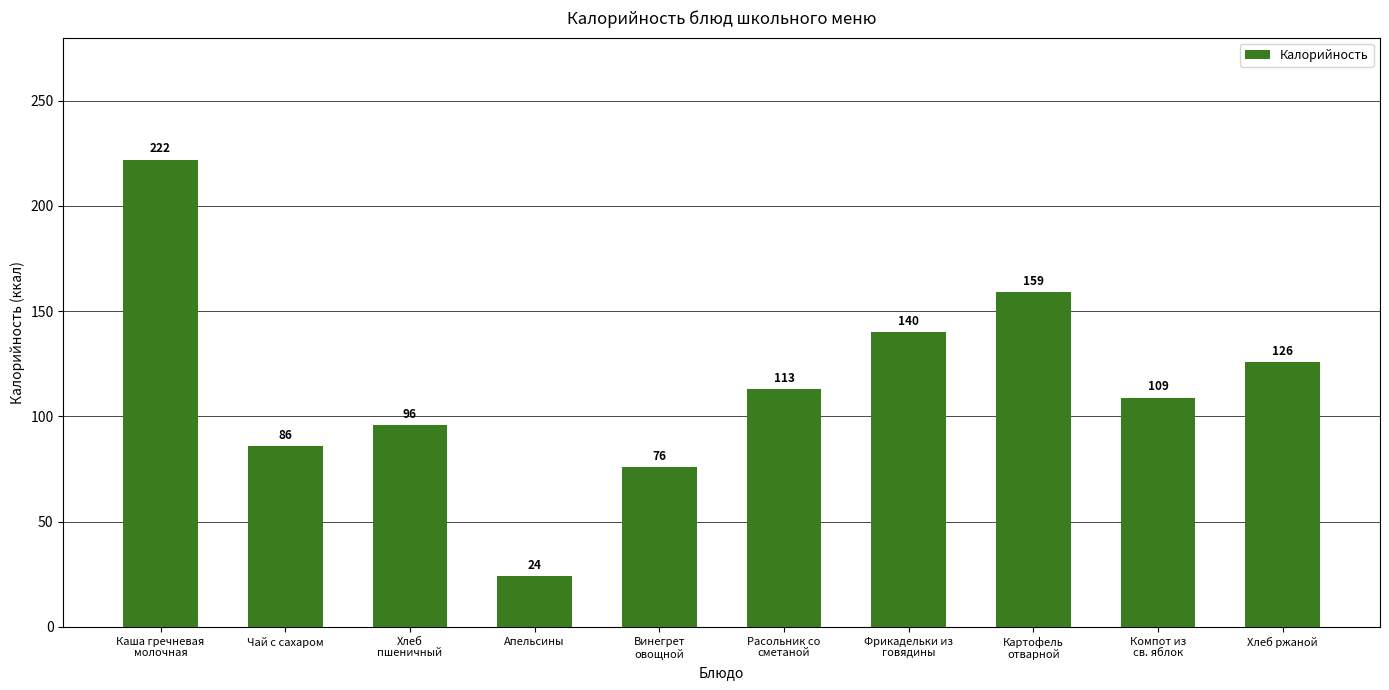

The value at Хлеб
пшеничный is 96. True or false?

True